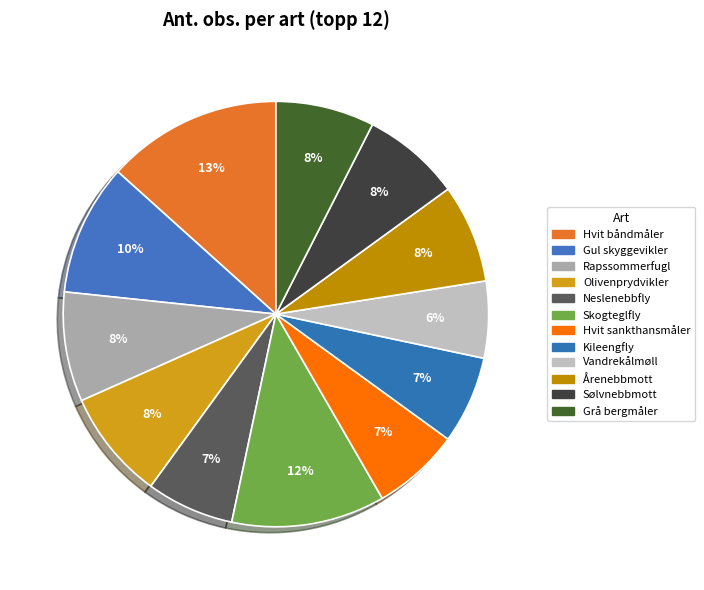

To the nearest percent, what is the difference between the Skogteglfly and Grå bergmåler slice percentages?

4%